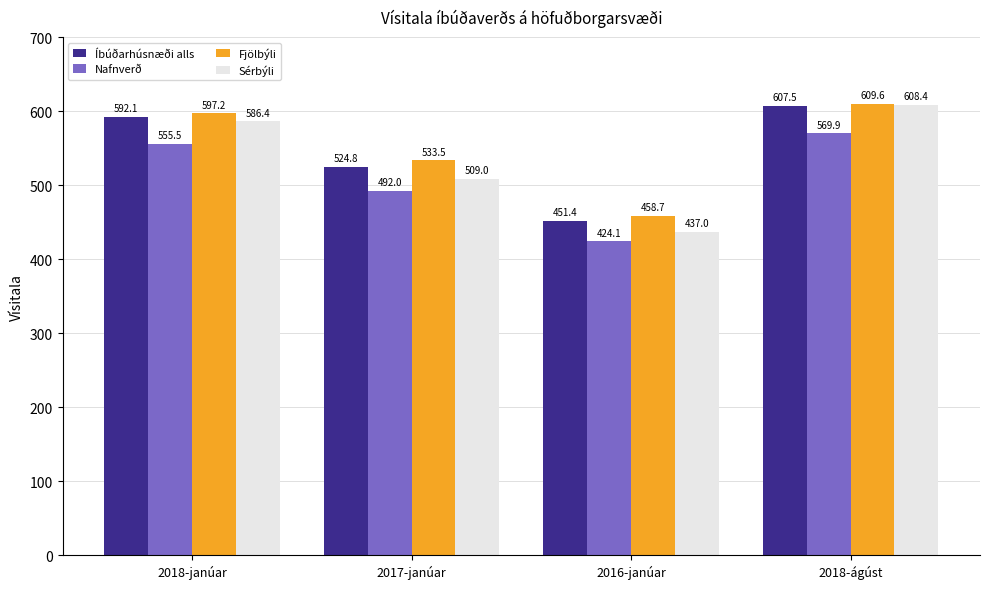

At how many categories does at least one series exceed 558?

2